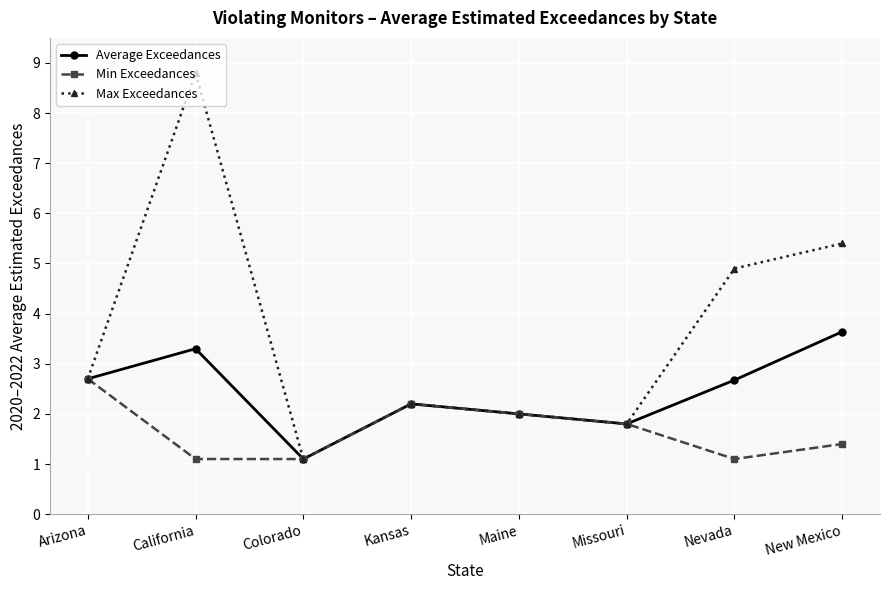

List the series in order of their peak value, highest first.

Max Exceedances, Average Exceedances, Min Exceedances